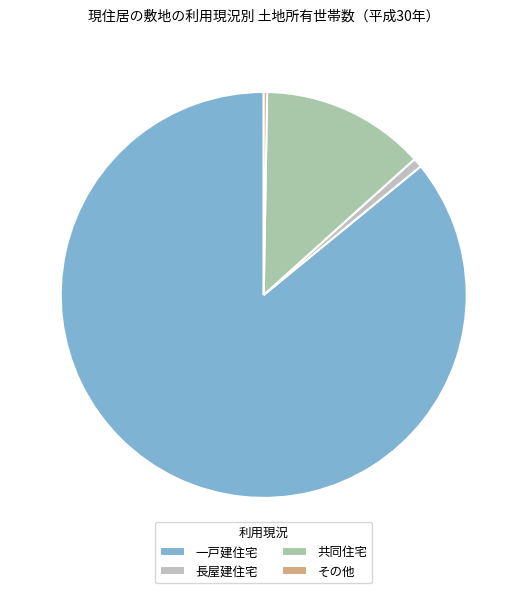

What is the change in value from 一戸建住宅 to 長屋建住宅?

-22170